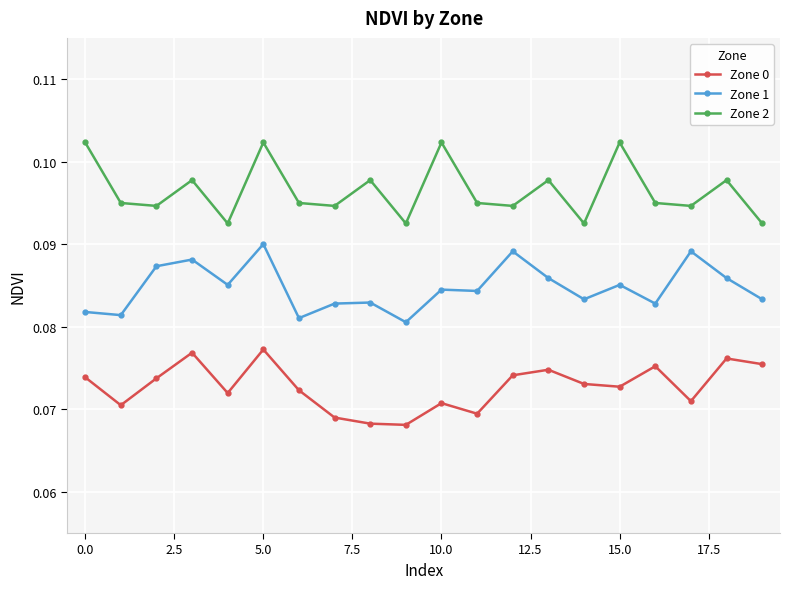

True or false: Zone 0 and Zone 2 intersect in this chart.

False